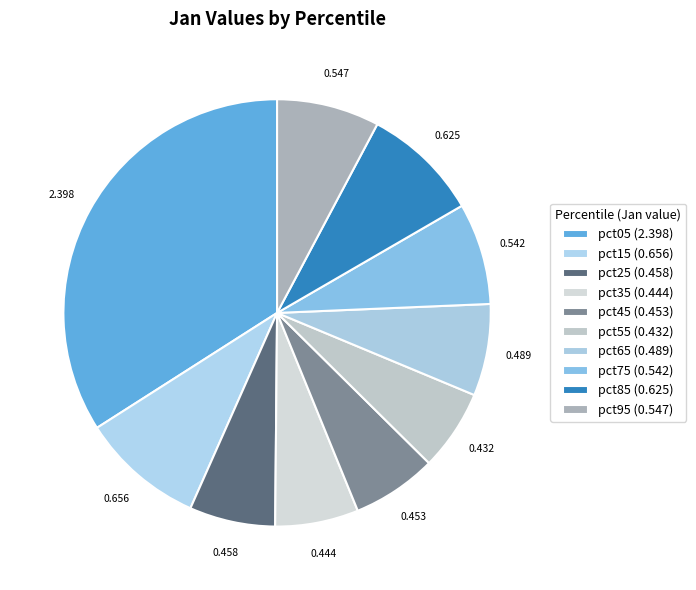

How many segments does this pie chart have?

10